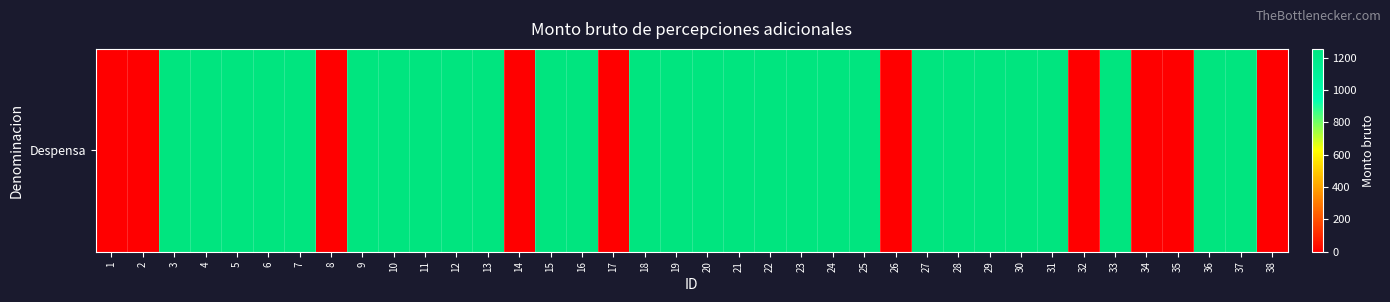

True or false: the data shows 563 at 1.

False